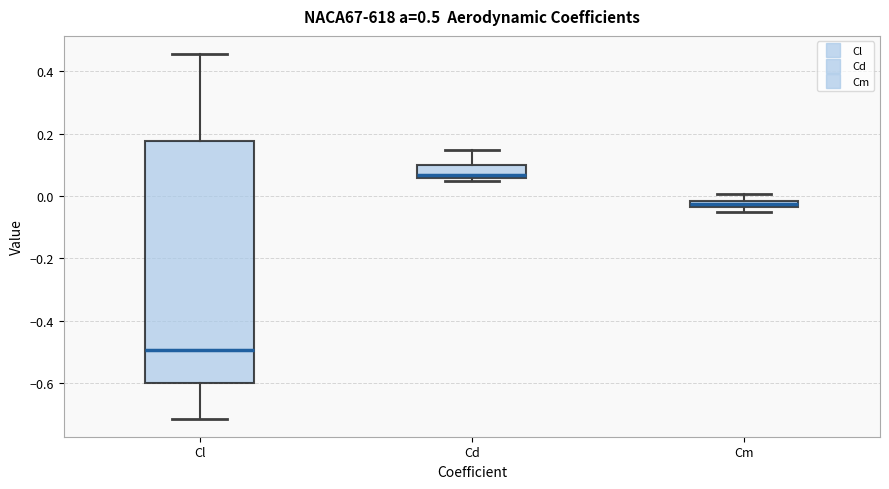

Which box's median line is the lowest?

Cl